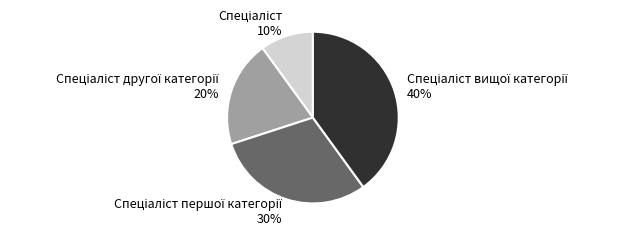

Does any single category account for the majority?

No